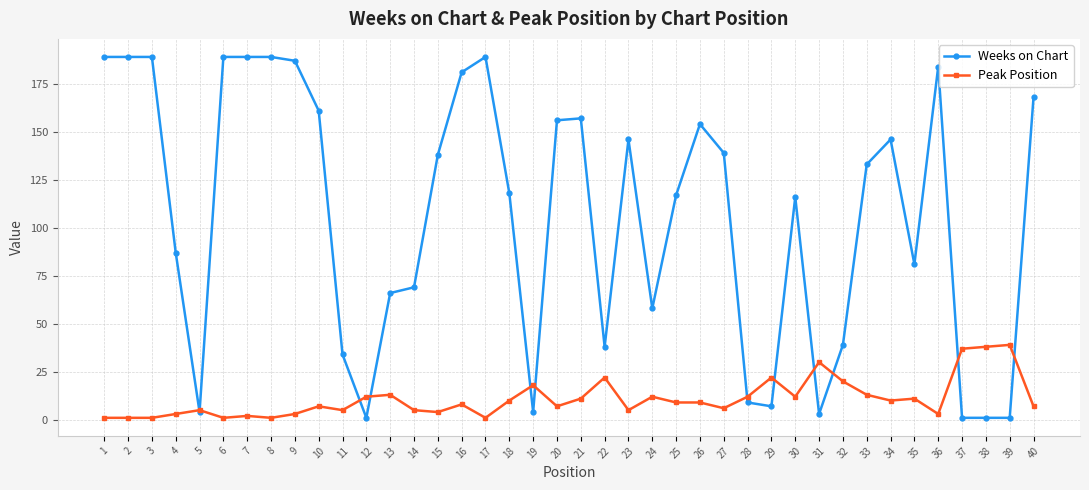

Where does the Weeks on Chart series first go above 133?

1